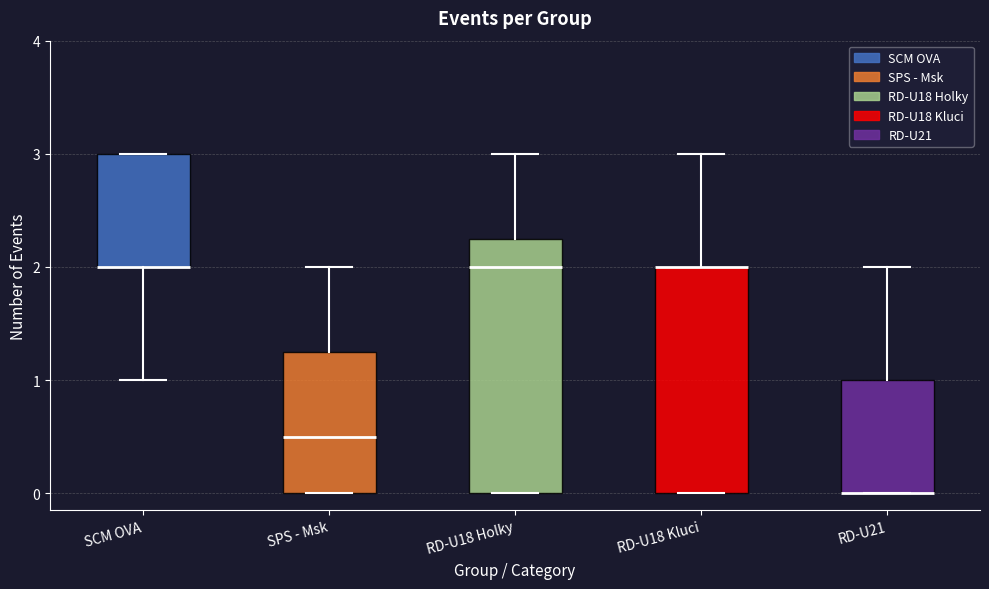

Reading left to right, transcribe this box plot: for each box, give where its median line is, the range the box spans, and where its two whiskers end, as read against the y-axis. The values are not printed on the chart, so give them approximately, as read against the axis.

SCM OVA: median 2.0 (drawn on the box's lower edge), box 2.0 to 3.0, whiskers 1.0 to 3.0
SPS - Msk: median 0.5, box 0.0 to 1.3, whiskers 0.0 to 2.0
RD-U18 Holky: median 2.0, box 0.0 to 2.3, whiskers 0.0 to 3.0
RD-U18 Kluci: median 2.0 (drawn on the box's upper edge), box 0.0 to 2.0, whiskers 0.0 to 3.0
RD-U21: median 0.0 (drawn on the box's lower edge), box 0.0 to 1.0, whiskers 0.0 to 2.0